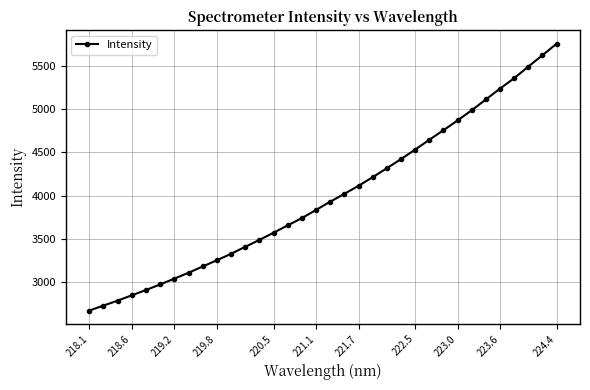

What is the difference between the maximum and minimum values?

3100.8